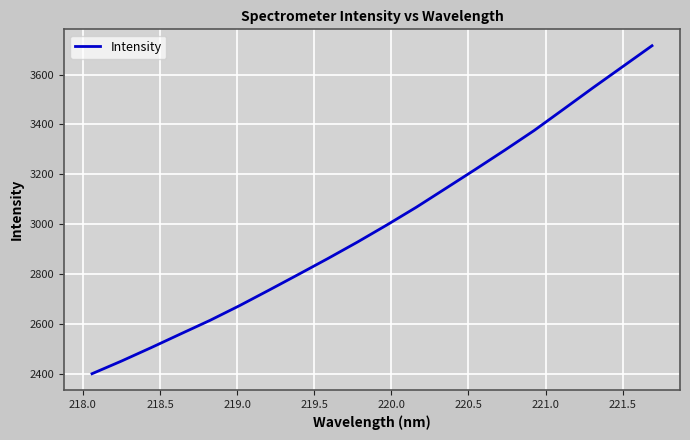

What is the minimum value shown in the chart?

2400.0